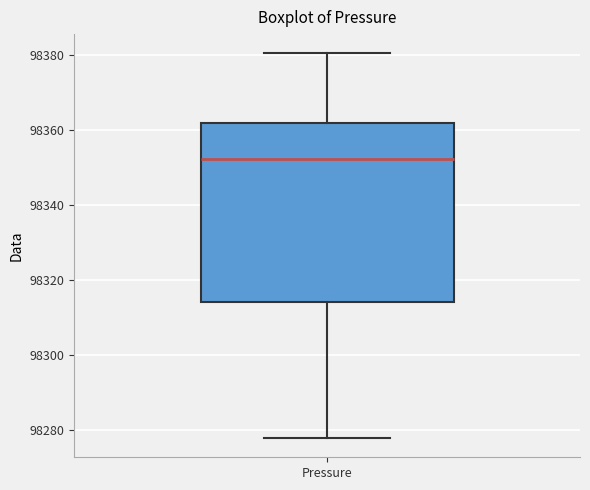

Transcribe this box plot: give where the median line is, the range the box spans, and where the two whiskers end, as read against the y-axis. The values are not printed on the chart, so give them approximately, as read against the axis.

median 98352, box 98314 to 98362, whiskers 98278 to 98380